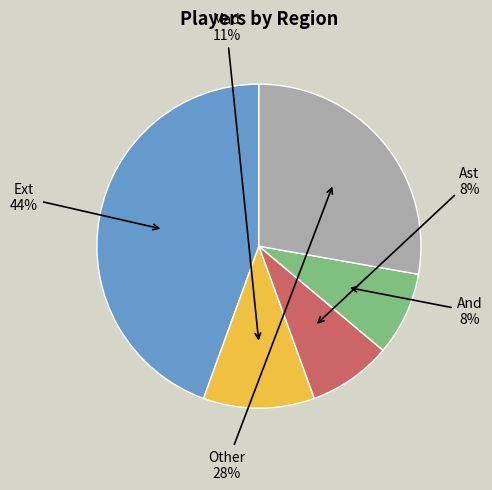

Does any single category account for the majority?

No